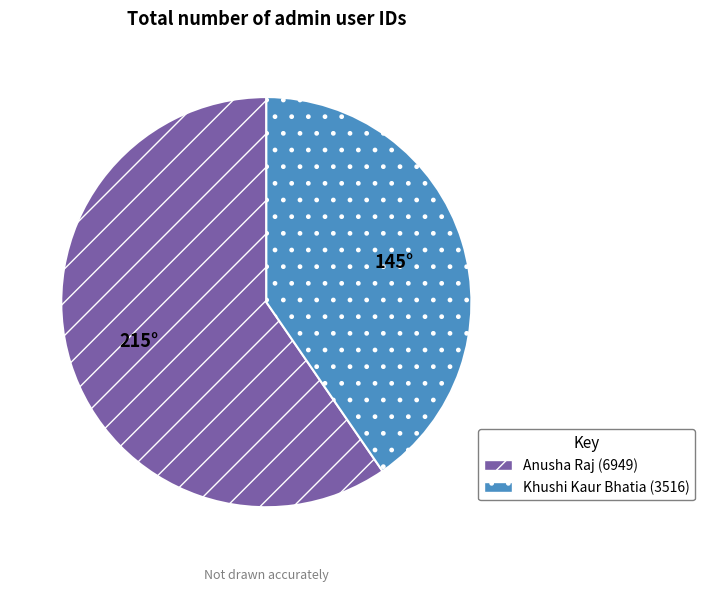

What is the ratio of the value at Khushi Kaur Bhatia (3516) to the value at Anusha Raj (6949)?

0.7